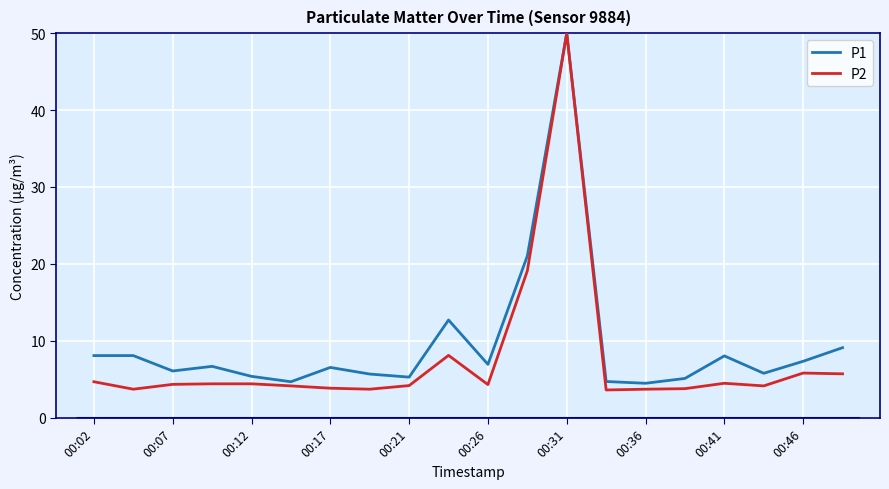

What is the minimum value for P2?

3.6